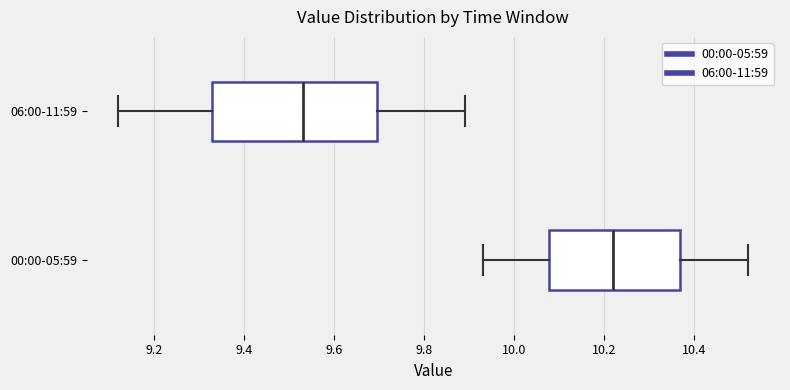

Where is the right edge of the box for 06:00-11:59 on the x-axis? The values are not printed on the chart, so give them approximately, as read against the axis.

9.70